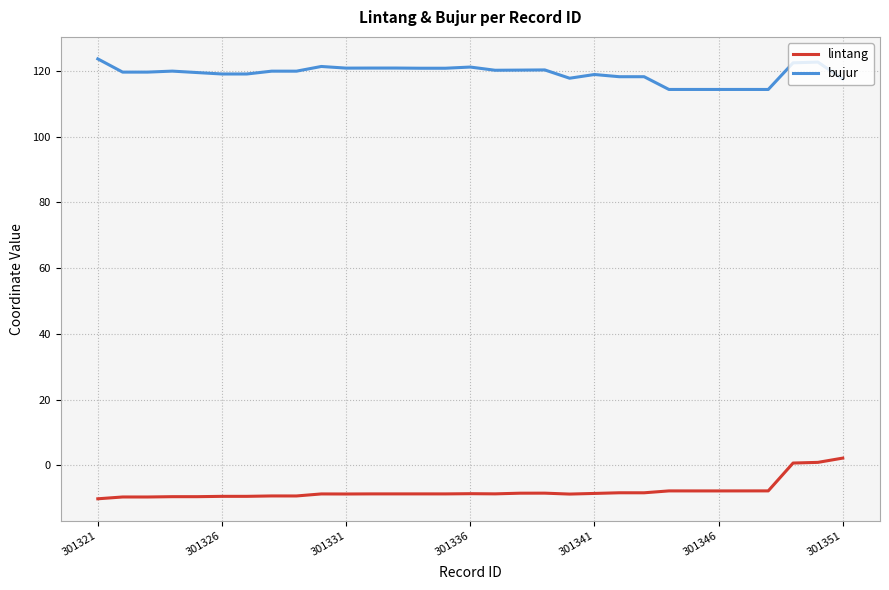

List the series in order of their peak value, highest first.

bujur, lintang